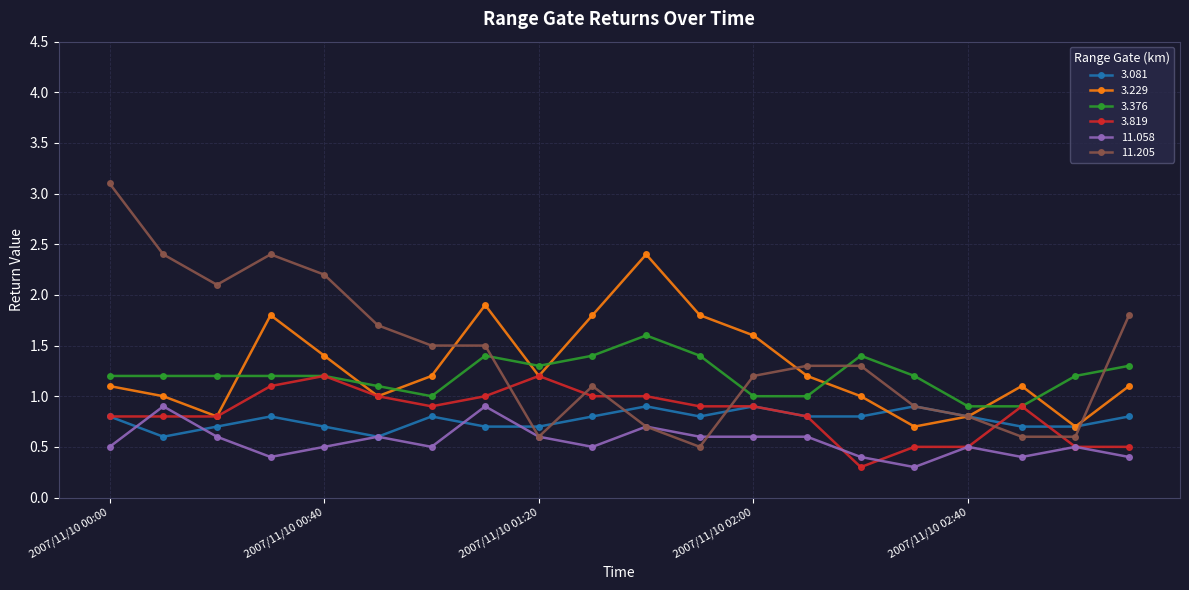

How many distinct data groups are displayed?

6